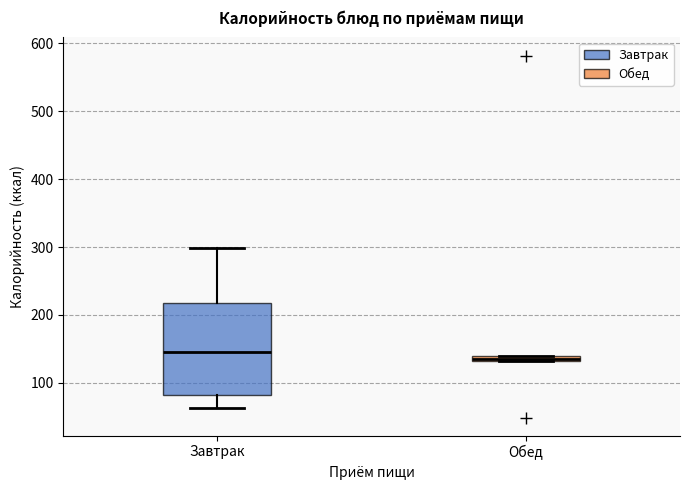

Which box's median line is the highest?

Завтрак